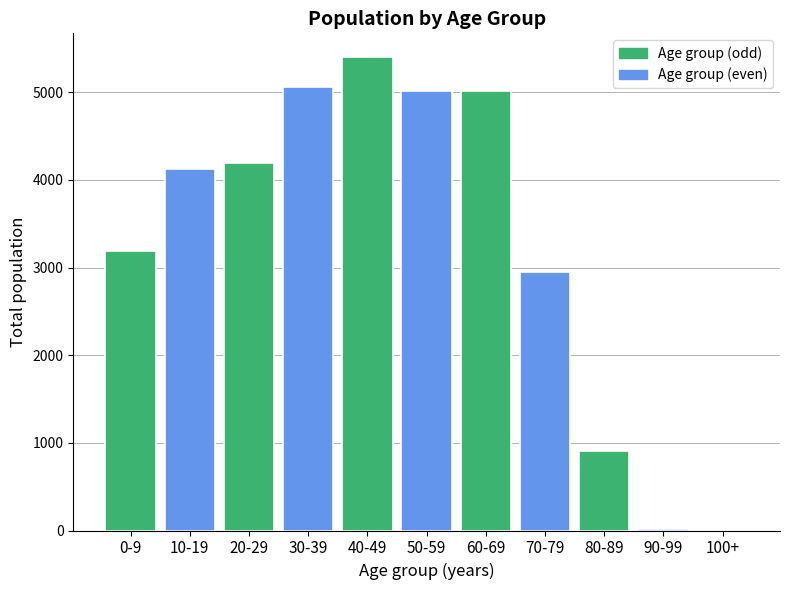

What is the change in value from 40-49 to 70-79?

-2453